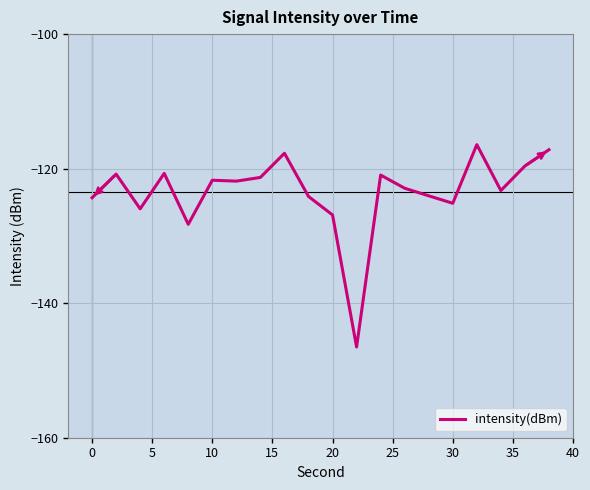

What is the smallest value displayed?

-146.5